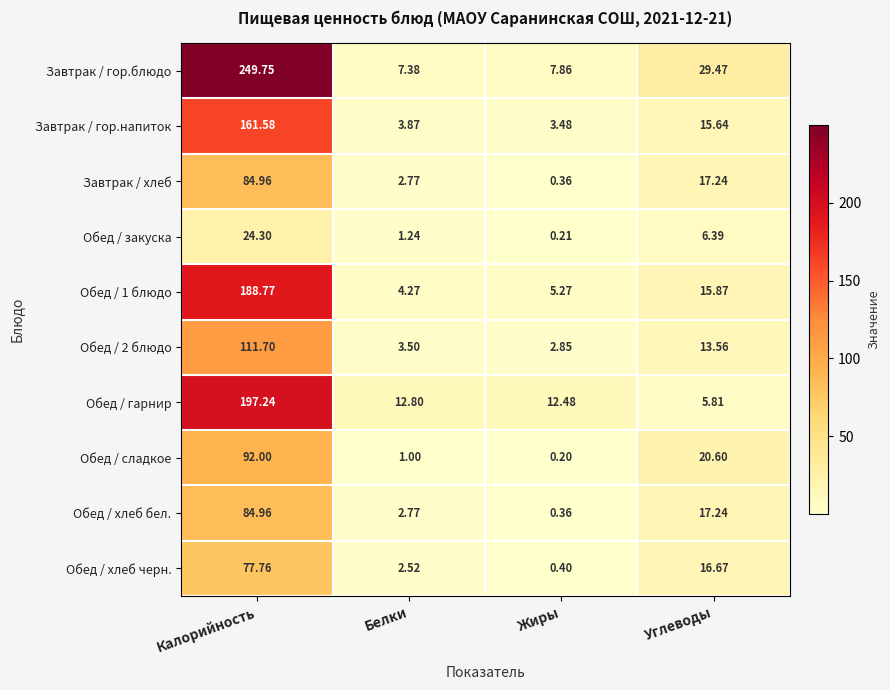

Between Калорийность and Углеводы, which series saw the biggest shift?

Завтрак / гор.блюдо